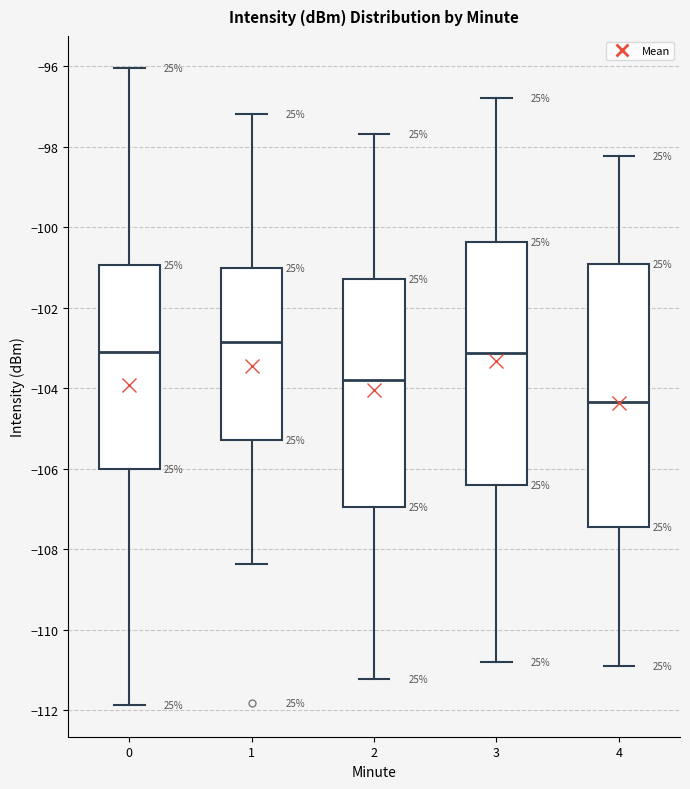

Comparing the boxes themselves (not the whiskers), which one is the tallest?

4